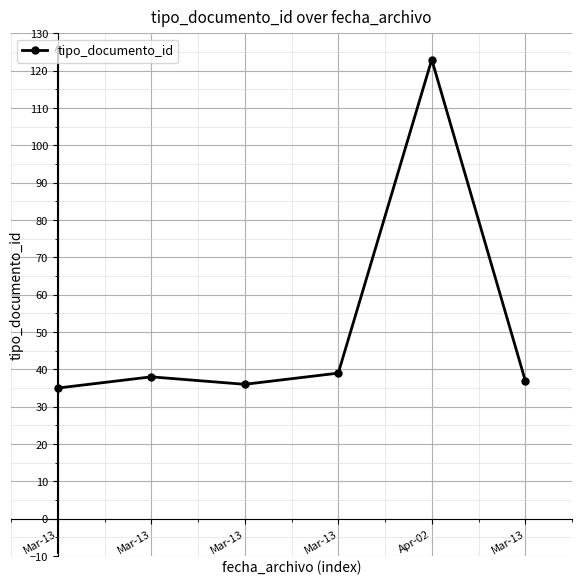

What is the change in value from Mar-13 to Apr-02?

+84